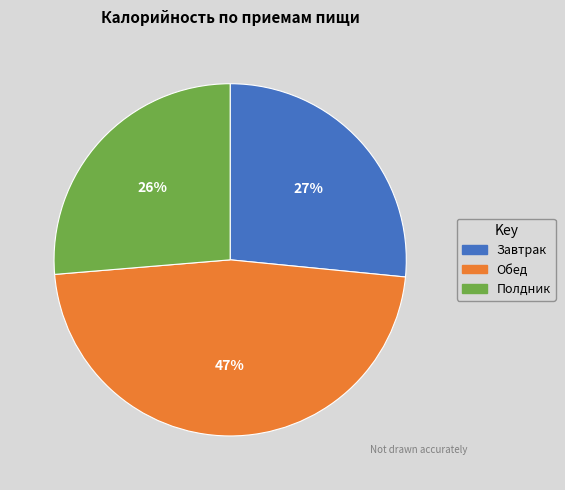

Is it true that Завтрак is 15% of the pie?

False